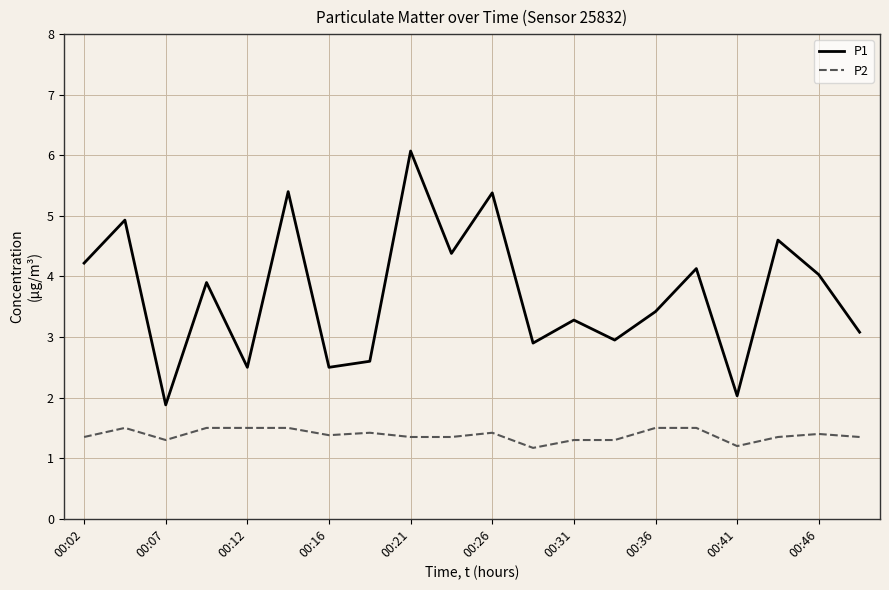

What is the difference between the maximum and minimum values in the P2 series?

0.3